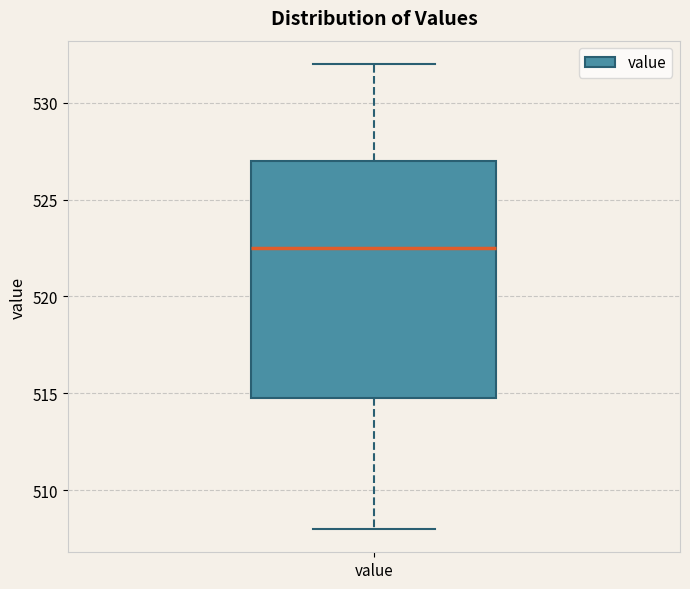

Where is the upper edge of the box for value on the y-axis? The values are not printed on the chart, so give them approximately, as read against the axis.

527.0